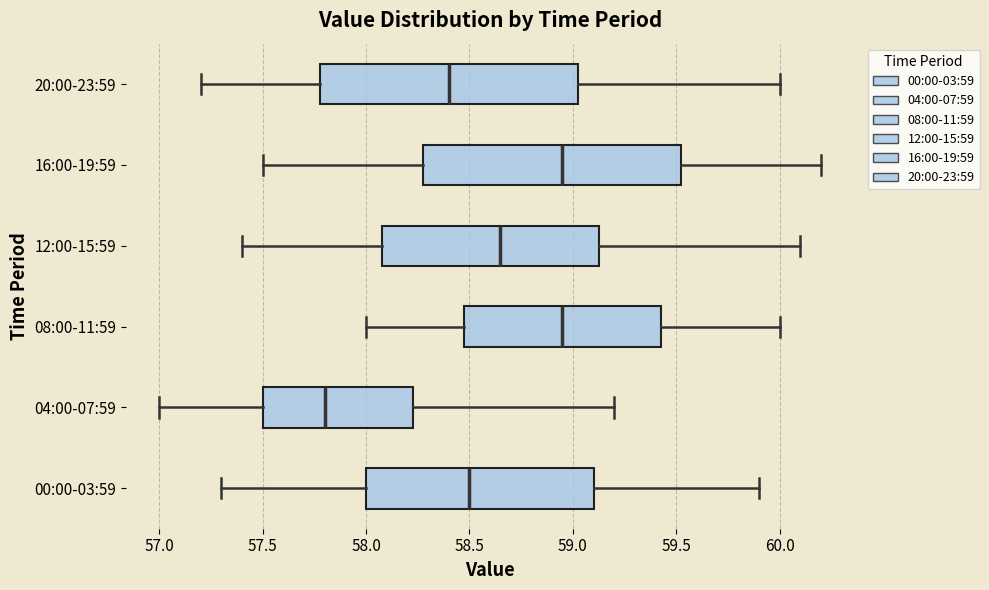

Reading bottom to top, read every box against the x-axis: the position of its median line, the range the box covers, and the ends of its whiskers. The values are not printed on the chart, so give them approximately, as read against the axis.

00:00-03:59: median 58.50, box 58.00 to 59.10, whiskers 57.30 to 59.90
04:00-07:59: median 57.80, box 57.50 to 58.25, whiskers 57.00 to 59.20
08:00-11:59: median 58.95, box 58.50 to 59.45, whiskers 58.00 to 60.00
12:00-15:59: median 58.65, box 58.10 to 59.15, whiskers 57.40 to 60.10
16:00-19:59: median 58.95, box 58.30 to 59.55, whiskers 57.50 to 60.20
20:00-23:59: median 58.40, box 57.80 to 59.05, whiskers 57.20 to 60.00